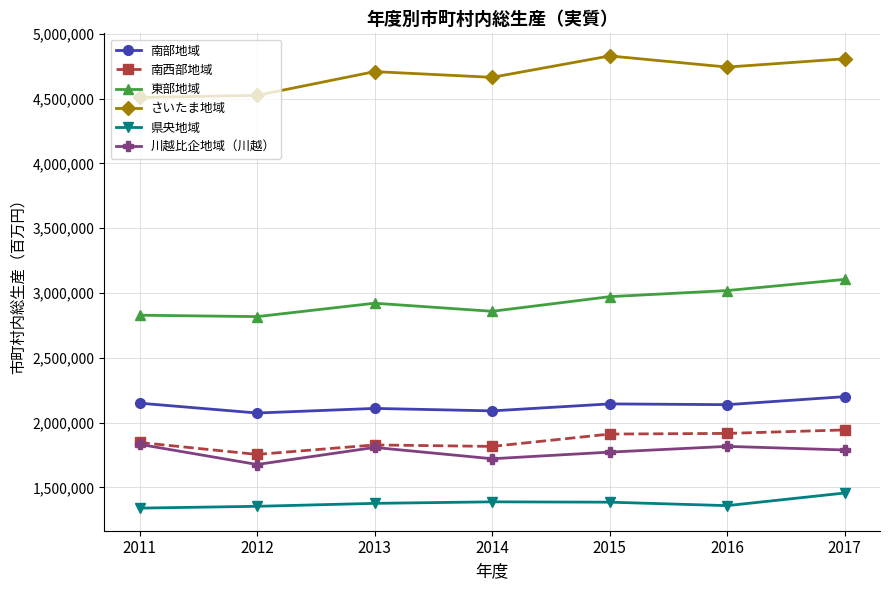

What is the sum of all 県央地域 values?

9662888